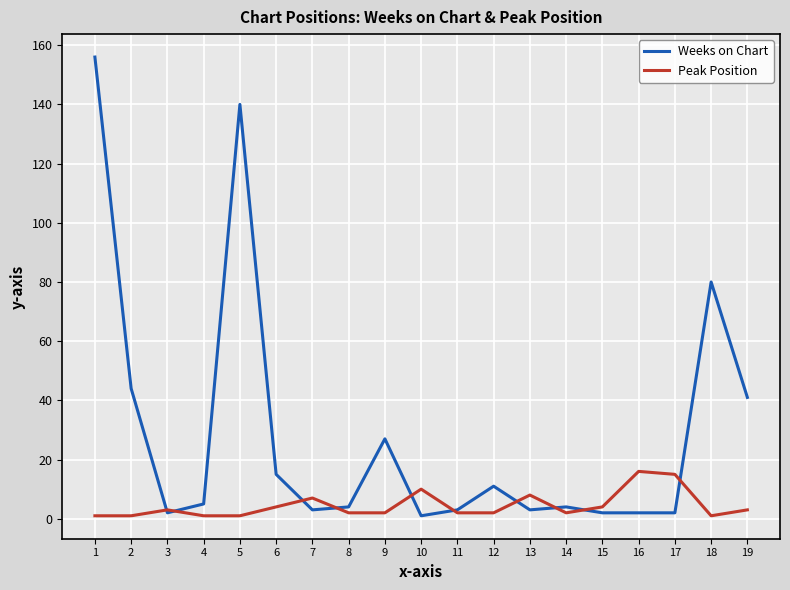

In Peak Position, how many points are higher than both neighbors (excluding endpoints)?

5